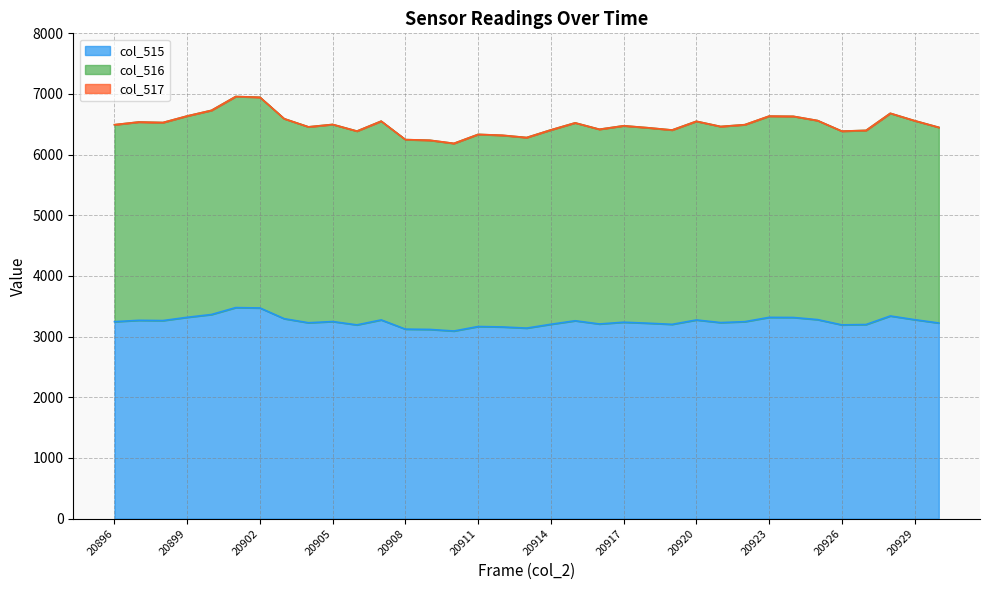

The value of col_515 at 20899 is 3319. True or false?

True